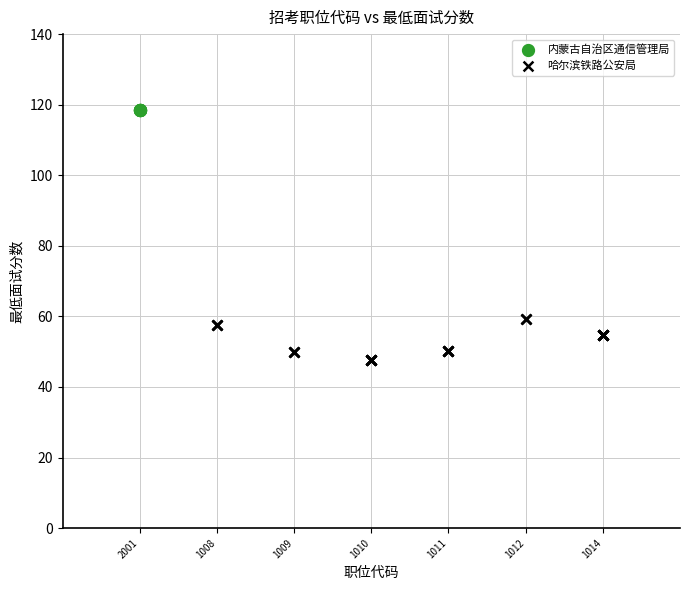

Which series contains the highest Y value?

内蒙古自治区通信管理局